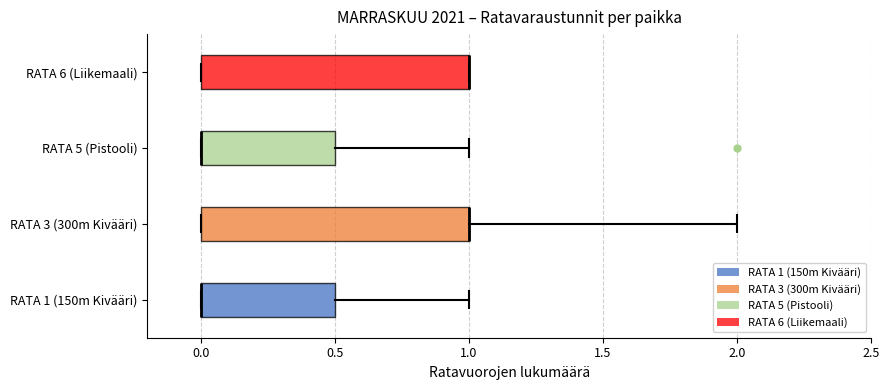

Reading bottom to top, transcribe this box plot: for each box, give where its median line is, the range the box spans, and where its two whiskers end, as read against the x-axis. The values are not printed on the chart, so give them approximately, as read against the axis.

RATA 1 (150m Kivääri): median 0.0 (drawn on the box's left edge), box 0.0 to 0.5, whiskers 0.0 to 1.0
RATA 3 (300m Kivääri): median 1.0 (drawn on the box's right edge), box 0.0 to 1.0, whiskers 0.0 to 2.0
RATA 5 (Pistooli): median 0.0 (drawn on the box's left edge), box 0.0 to 0.5, whiskers 0.0 to 1.0
RATA 6 (Liikemaali): median 1.0 (drawn on the box's right edge), box 0.0 to 1.0, whiskers 0.0 to 1.0